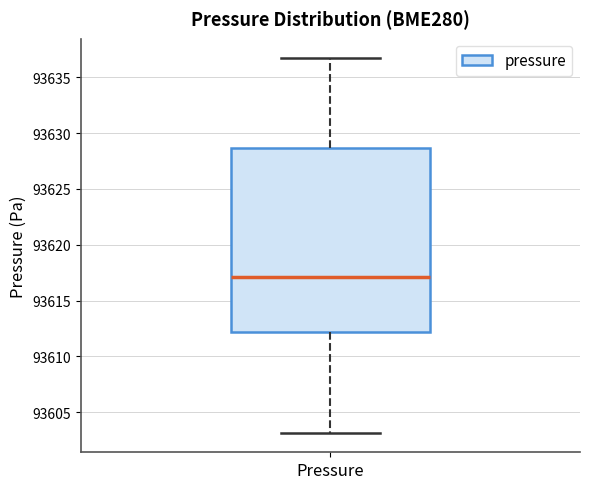

Where is the upper edge of the box for Pressure on the y-axis? The values are not printed on the chart, so give them approximately, as read against the axis.

93628.5